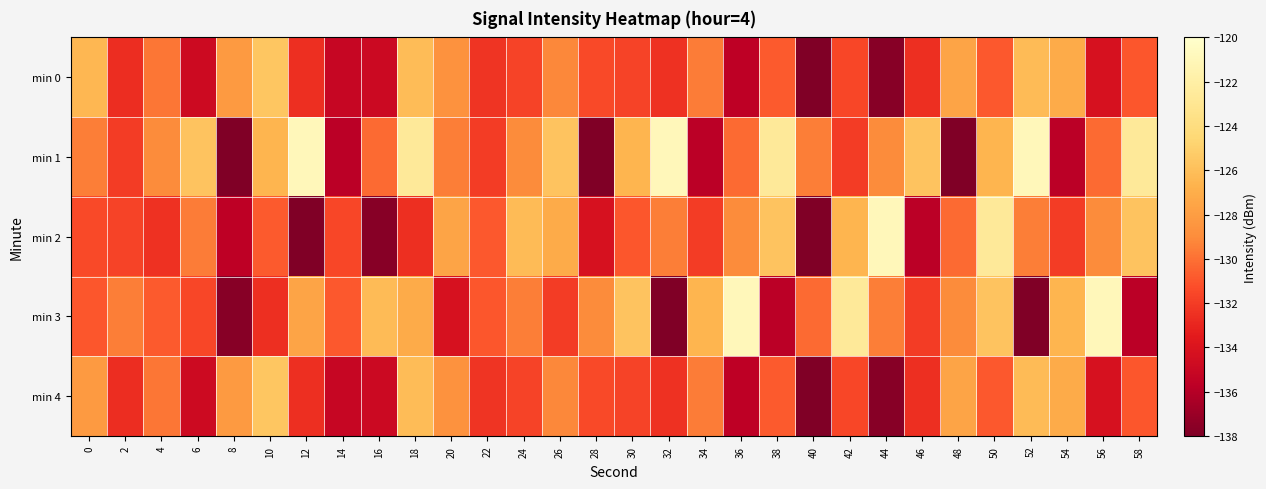

List the series in order of their peak value, lowest first.

min 0, min 4, min 1, min 2, min 3